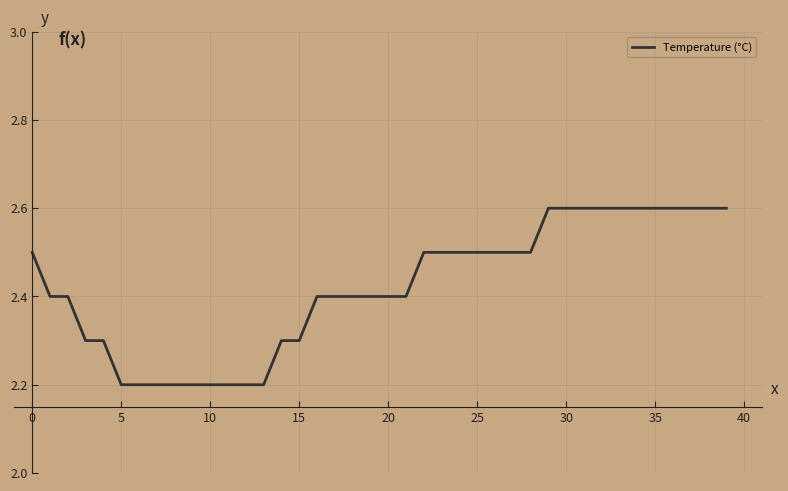

What is the difference between the maximum and minimum values?

0.4